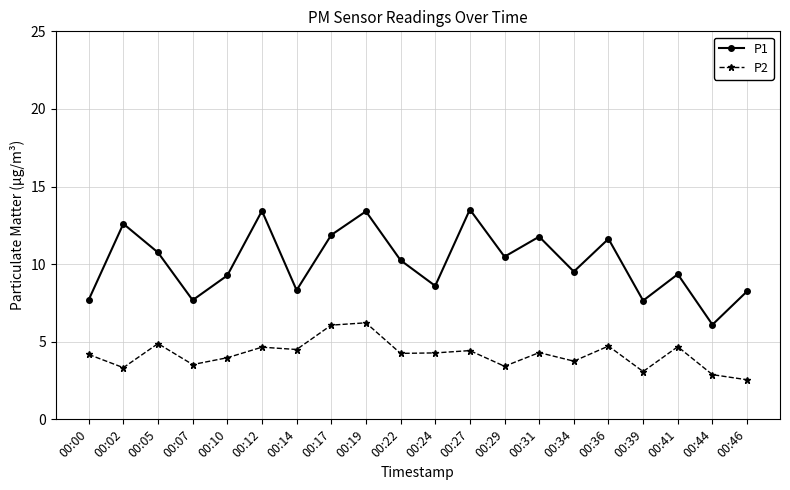

What is the maximum value for P2?

6.2